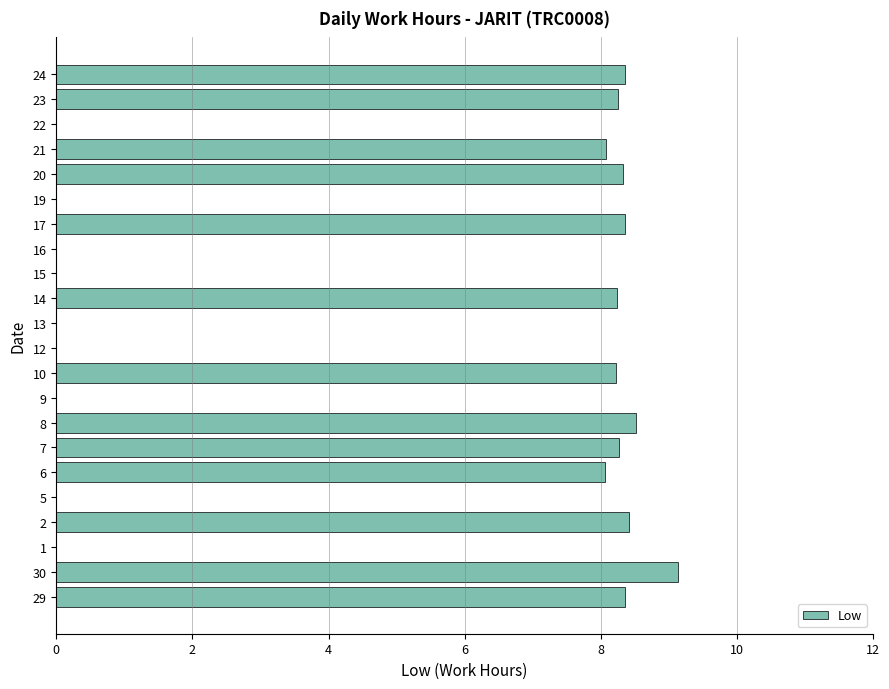

How many series are shown in this chart?

1